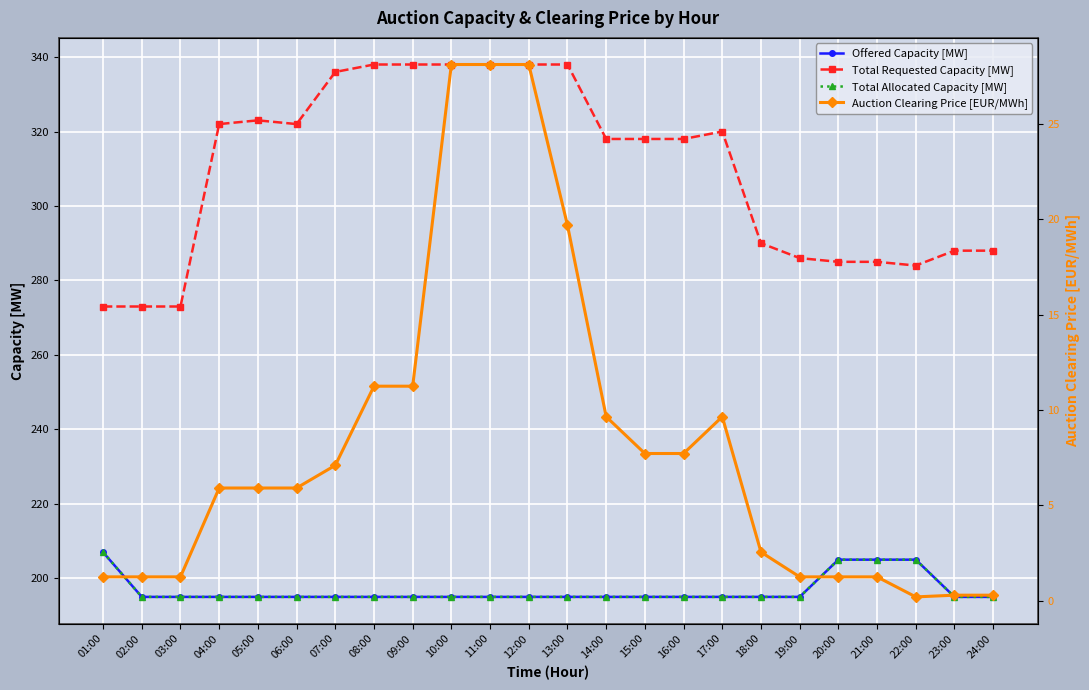

Reading right to left, list all the values displayed in this chart.

Offered Capacity [MW]: 195.0	195.0	205.0	205.0	205.0	195.0	195.0	195.0	195.0	195.0	195.0	195.0	195.0	195.0	195.0	195.0	195.0	195.0	195.0	195.0	195.0	195.0	195.0	207.0
Total Requested Capacity [MW]: 288.0	288.0	284.0	285.0	285.0	286.0	290.0	320.0	318.0	318.0	318.0	338.0	338.0	338.0	338.0	338.0	338.0	336.0	322.0	323.0	322.0	273.0	273.0	273.0
Total Allocated Capacity [MW]: 195.0	195.0	205.0	205.0	205.0	195.0	195.0	195.0	195.0	195.0	195.0	195.0	195.0	195.0	195.0	195.0	195.0	195.0	195.0	195.0	195.0	195.0	195.0	207.0
Auction Clearing Price [EUR/MWh]: 0.3	0.3	0.2	1.2	1.2	1.2	2.5	9.7	7.7	7.7	9.7	19.7	28.1	28.1	28.1	11.2	11.2	7.1	5.9	5.9	5.9	1.2	1.2	1.2